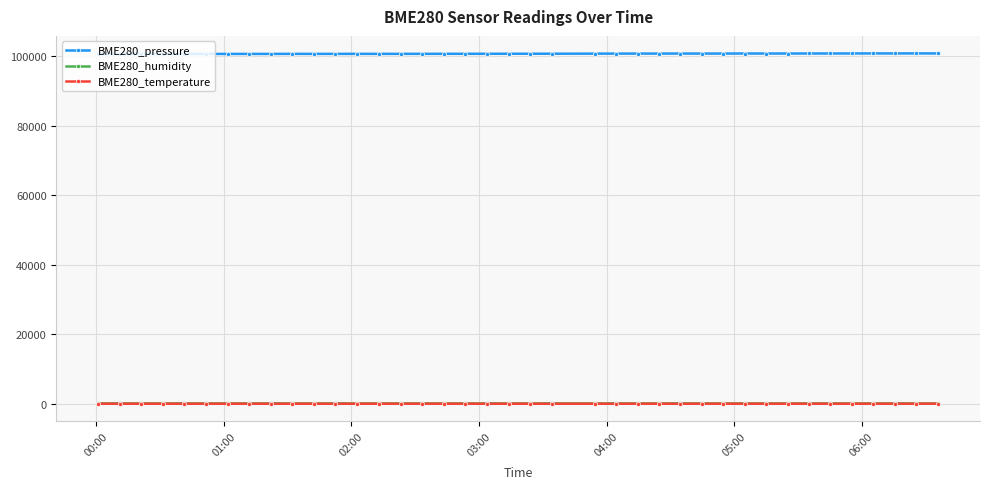

True or false: BME280_humidity and BME280_pressure intersect in this chart.

False